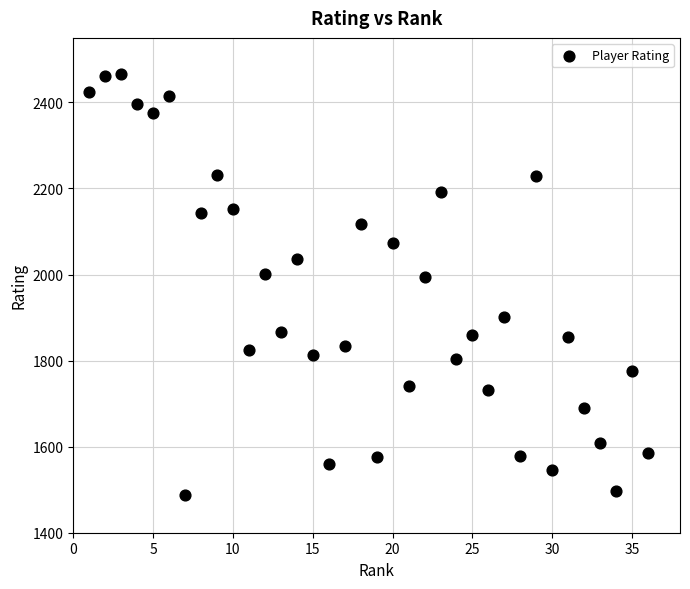

What is the range of Y values (max minus min)?

979